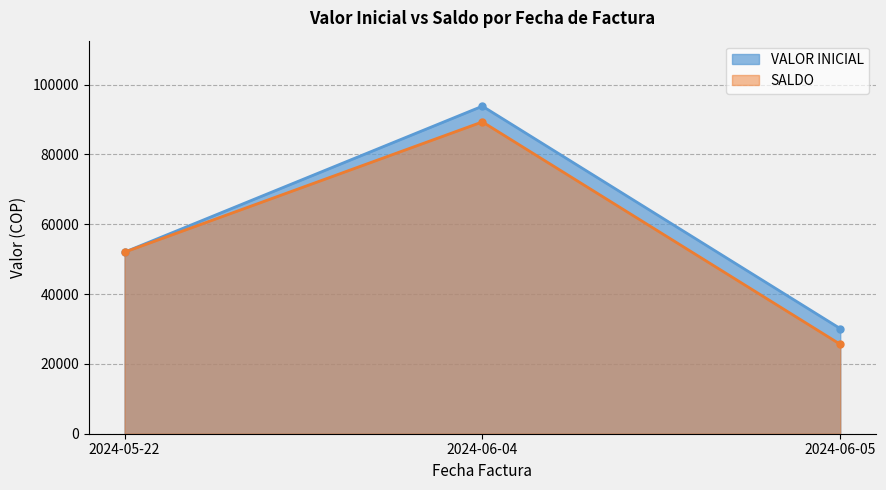

What is the value of the VALOR INICIAL point at the 3rd from the left?

30110